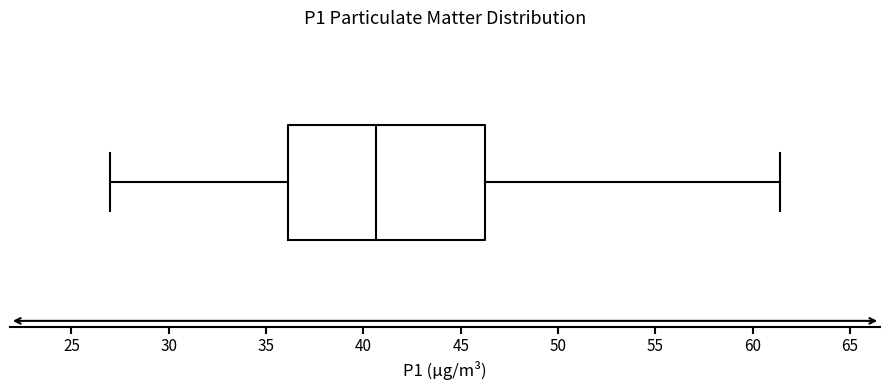

Read this box plot against the x-axis: the position of the median line, the range covered by the box, and the ends of both whiskers. The values are not printed on the chart, so give them approximately, as read against the axis.

median 40.5, box 36.0 to 46.5, whiskers 27.0 to 61.5